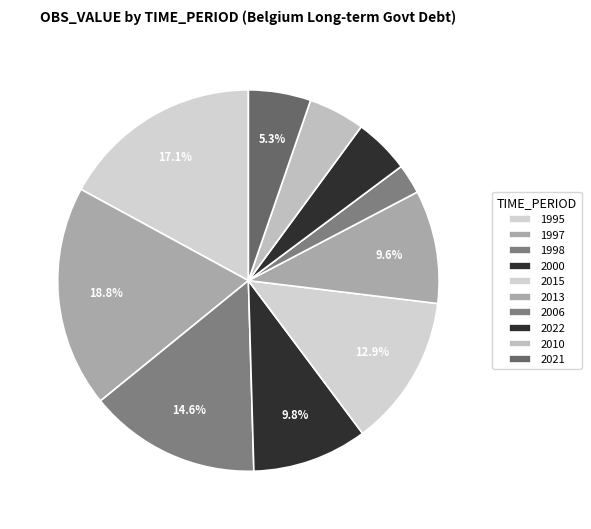

How many slices are in this pie chart?

10